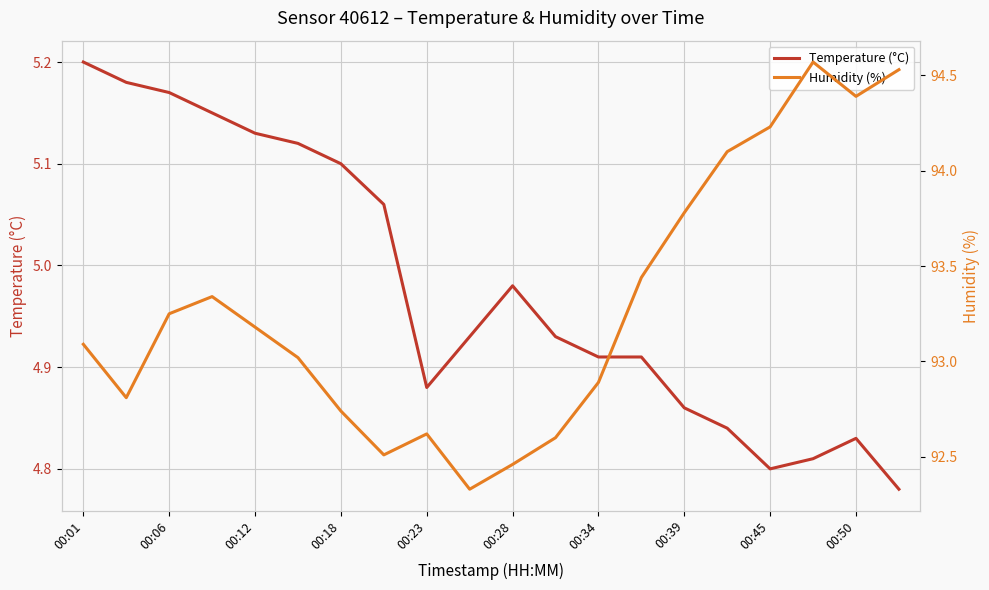

Which series has the largest total across all categories?

Humidity (%)